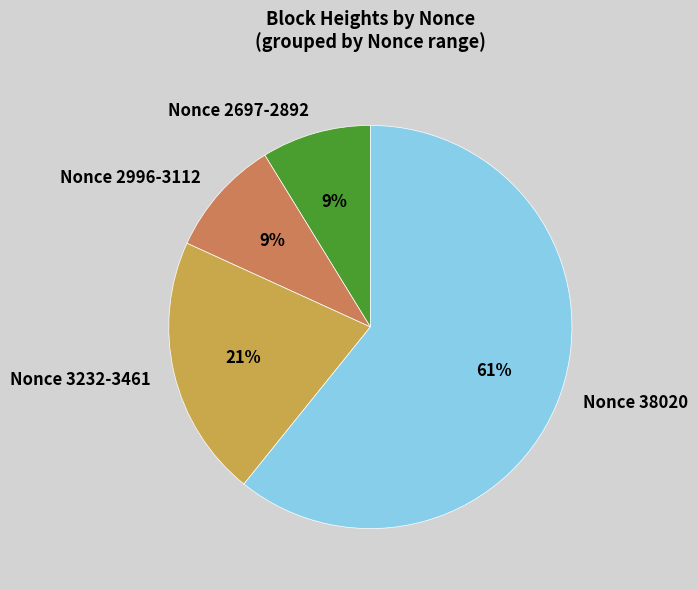

Is there any slice that represents more than half of the pie?

Yes